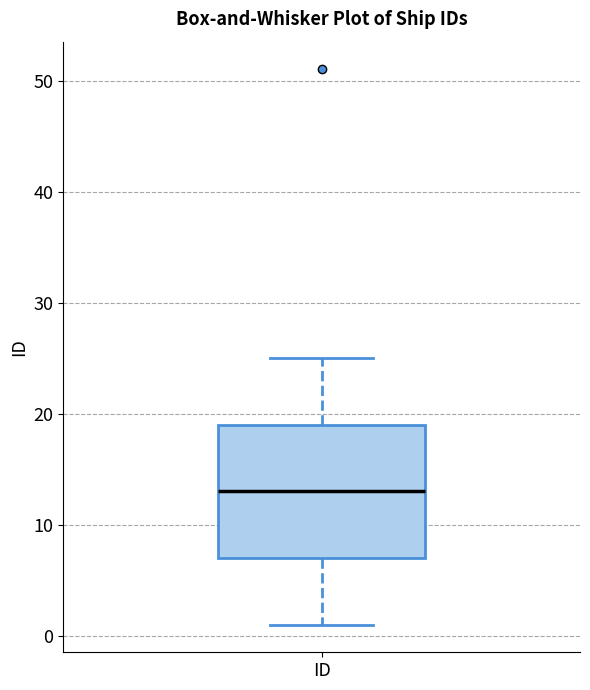

Transcribe this box plot: give where the median line is, the range the box spans, and where the two whiskers end, as read against the y-axis. The values are not printed on the chart, so give them approximately, as read against the axis.

median 13, box 7 to 19, whiskers 1 to 25